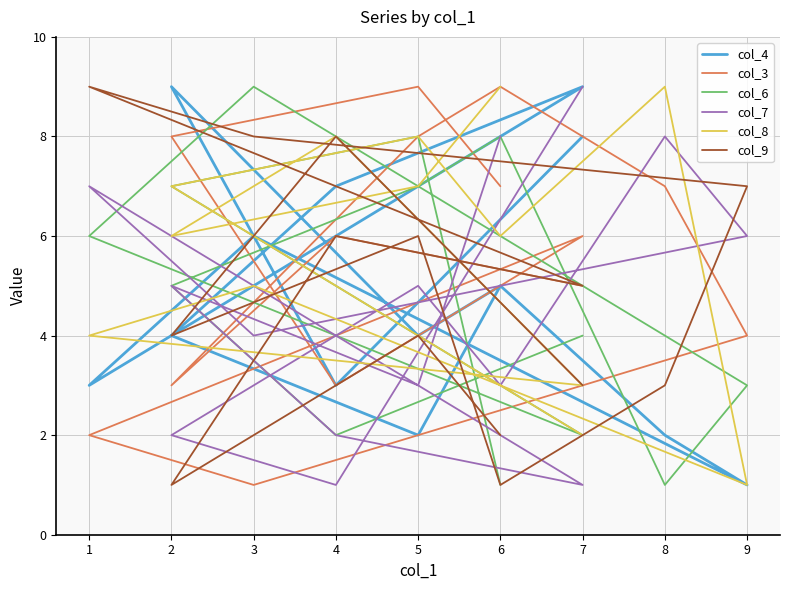

What is the value of the col_6 point at the 2nd from the left?

8